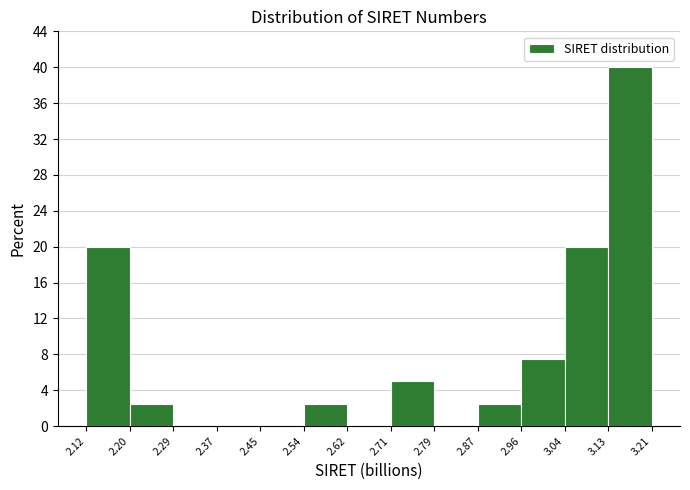

Over which range of the x-axis is the bar tallest?

3.13 to 3.21